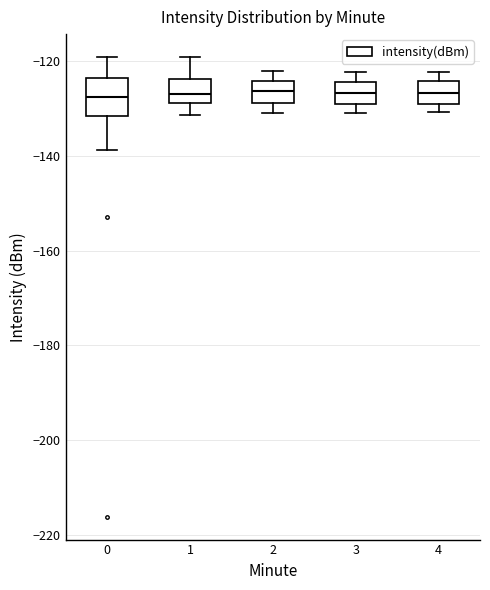

Reading left to right, transcribe this box plot: for each box, give where its median line is, the range the box spans, and where its two whiskers end, as read against the y-axis. The values are not printed on the chart, so give them approximately, as read against the axis.

0: median -128, box -132 to -124, whiskers -138 to -120
1: median -126, box -128 to -124, whiskers -132 to -120
2: median -126, box -128 to -124, whiskers -130 to -122
3: median -126, box -128 to -124, whiskers -130 to -122
4: median -126, box -128 to -124, whiskers -130 to -122